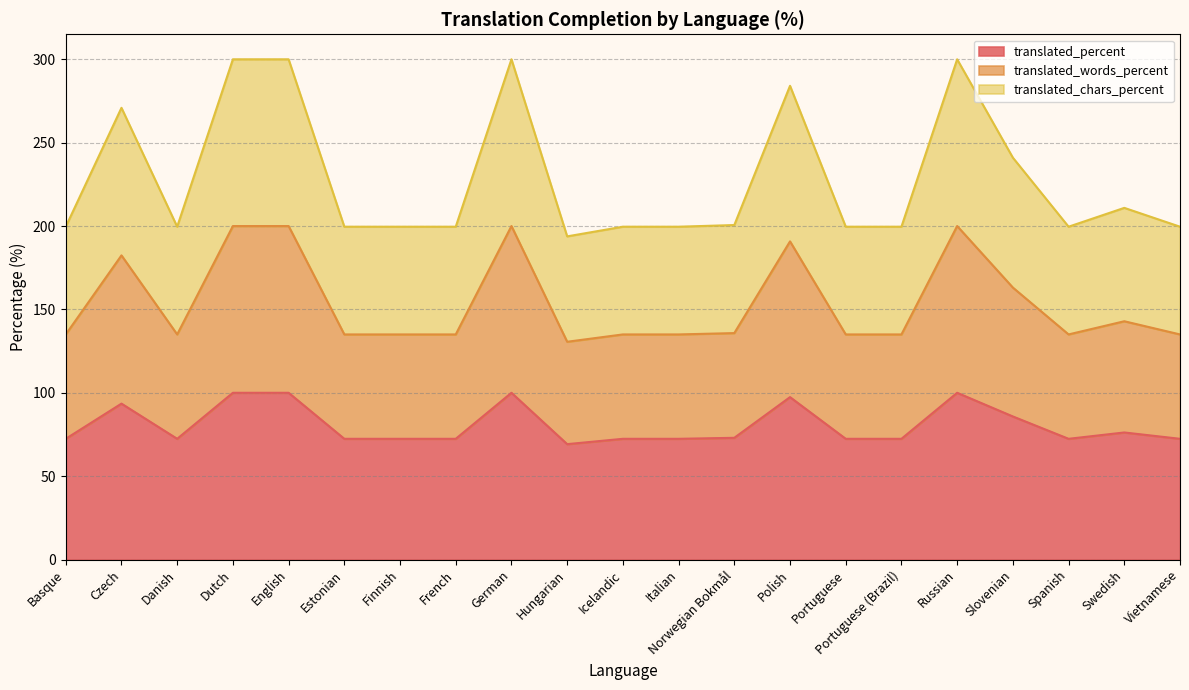

True or false: translated_percent has a value of 124.9 at Icelandic.

False